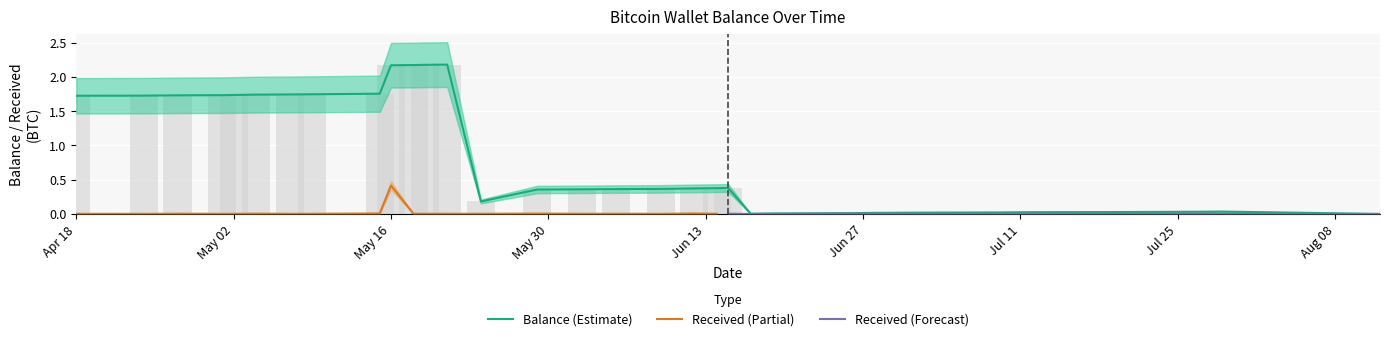

What is the label of the 9th bar from the left?

2016-05-15